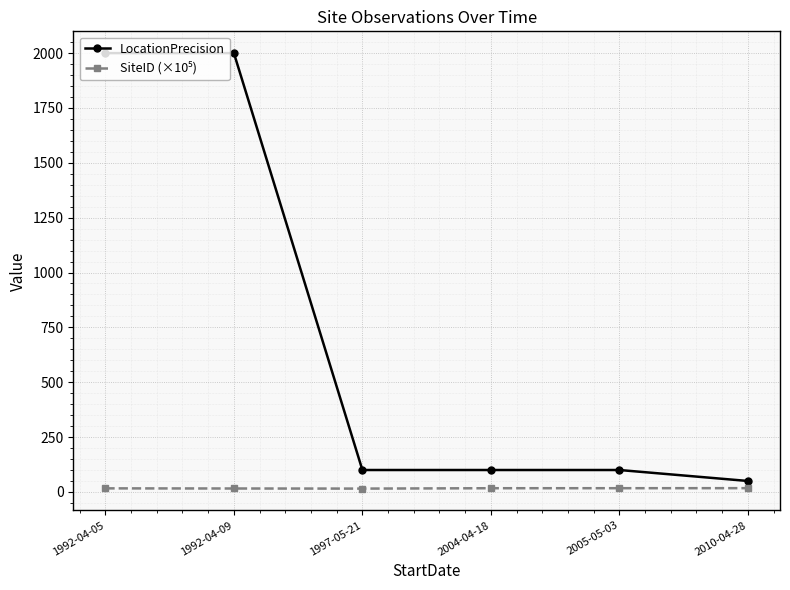

What is the label of the 2nd point from the left?

1992-04-09